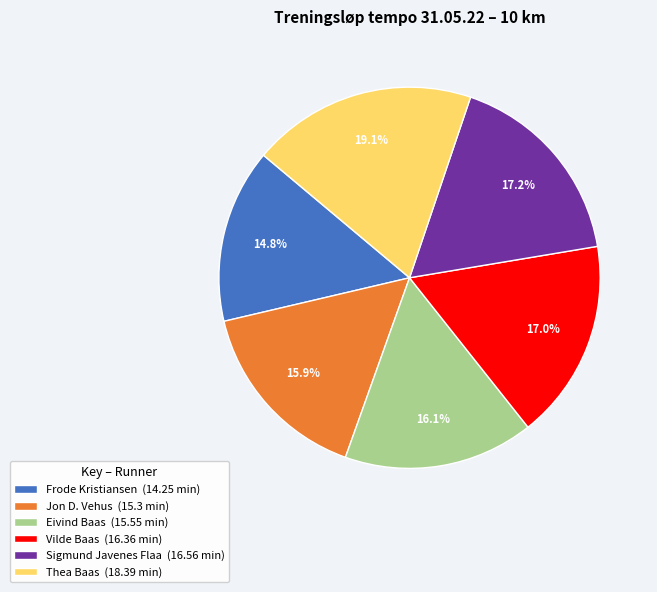

How many slices are in this pie chart?

6